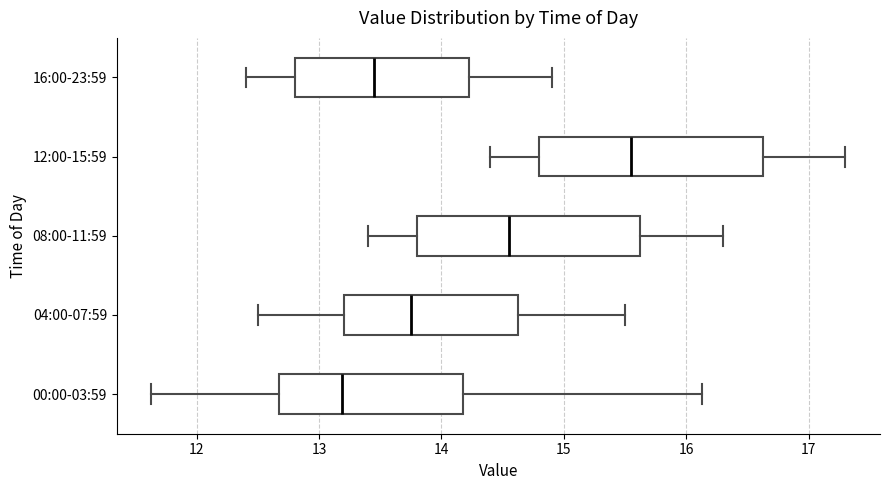

Which box's median line is the furthest to the left?

00:00-03:59